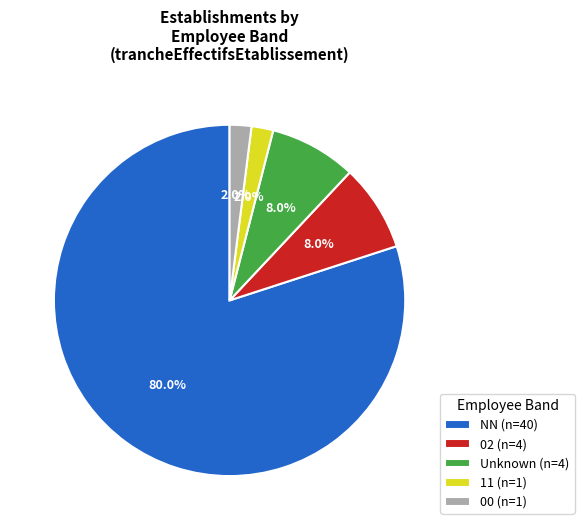

Is there any slice that represents more than half of the pie?

Yes